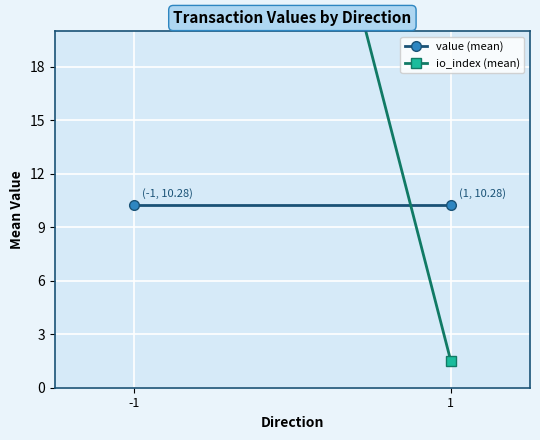

True or false: value (mean) has a value of 13.8 at 1.

False